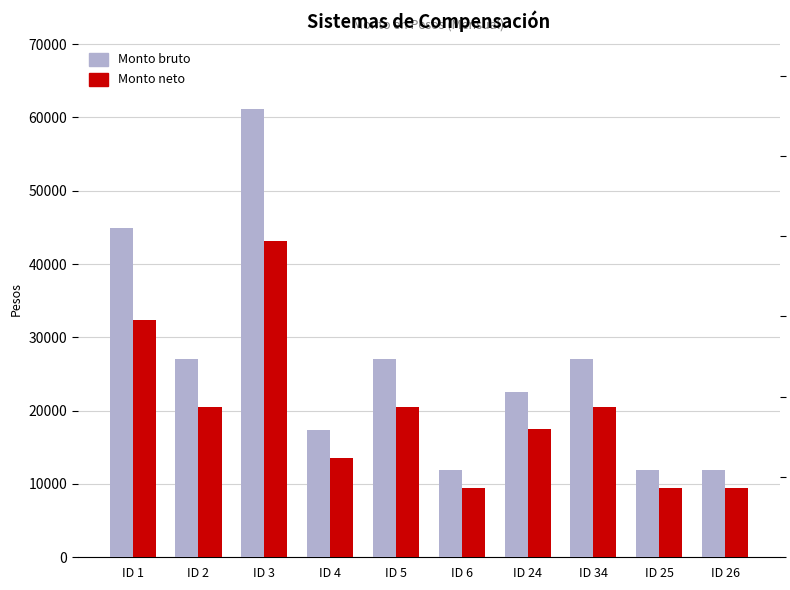

Reading left to right, what are all the values shown in this chart?

Monto bruto: ID 1=44967.5	ID 2=27084.5	ID 3=61177.8	ID 4=17341.0	ID 5=27084.5	ID 6=11890.4	ID 24=22545.2	ID 34=27084.5	ID 25=11890.4	ID 26=11890.4
Monto neto: ID 1=32415.5	ID 2=20525.5	ID 3=43104.3	ID 4=13516.3	ID 5=20525.5	ID 6=9419.5	ID 24=17450.4	ID 34=20525.5	ID 25=9419.5	ID 26=9419.5